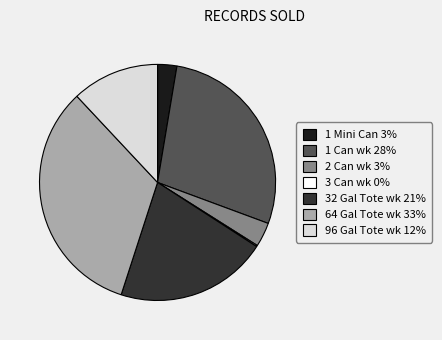

True or false: 1 Can wk accounts for 42% of the total.

False